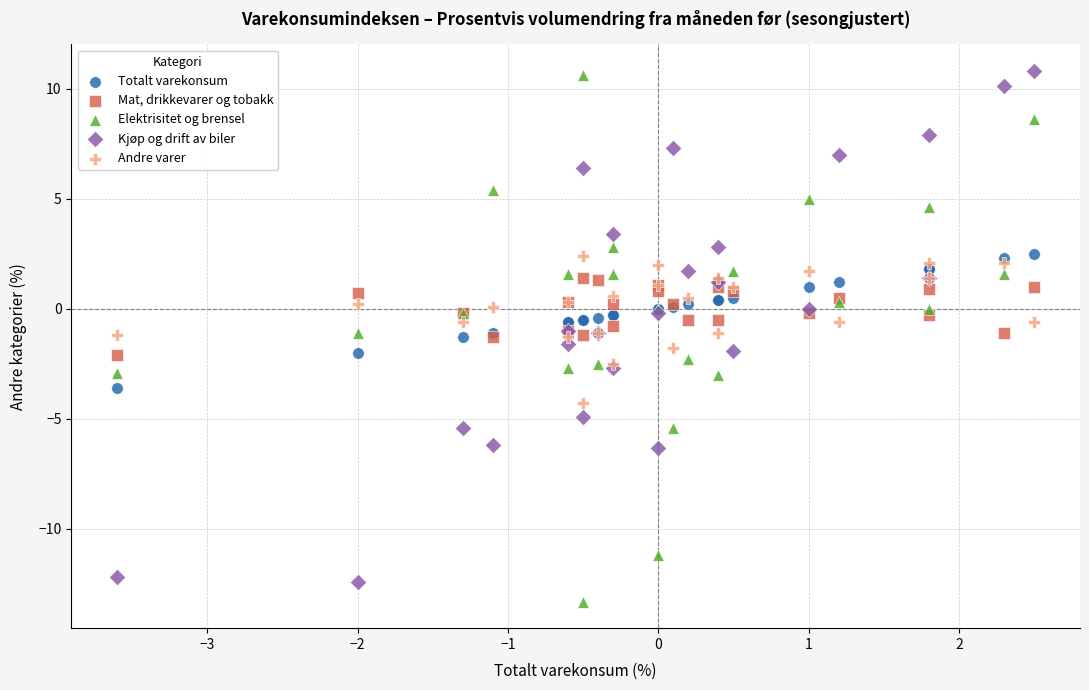

What are all the series names shown in the legend?

Totalt varekonsum, Mat, drikkevarer og tobakk, Elektrisitet og brensel, Kjøp og drift av biler, Andre varer